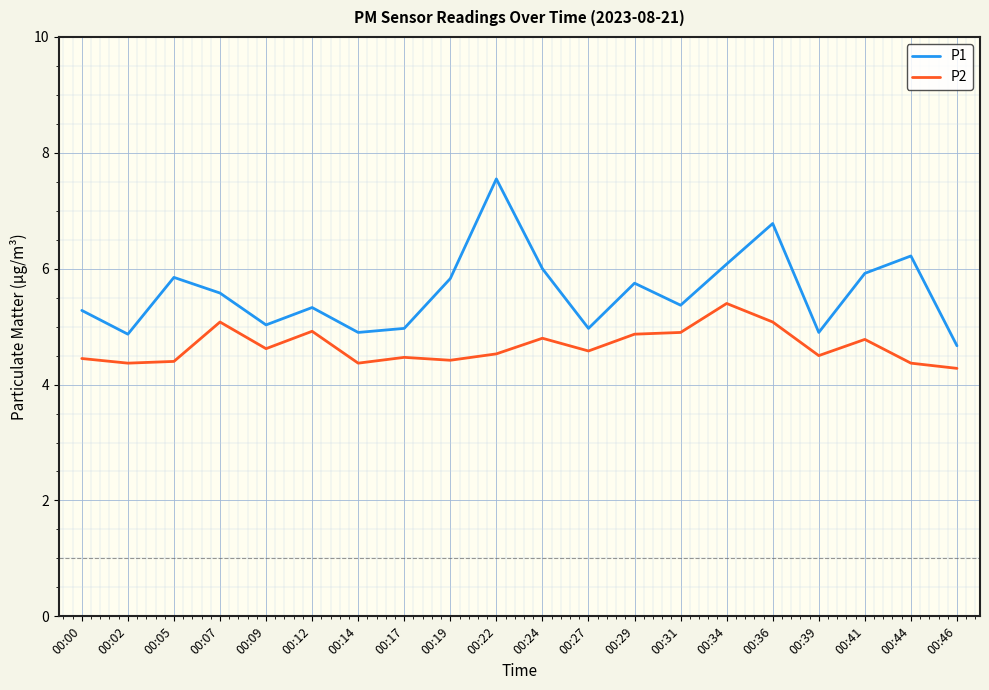

Which series has the largest total across all categories?

P1